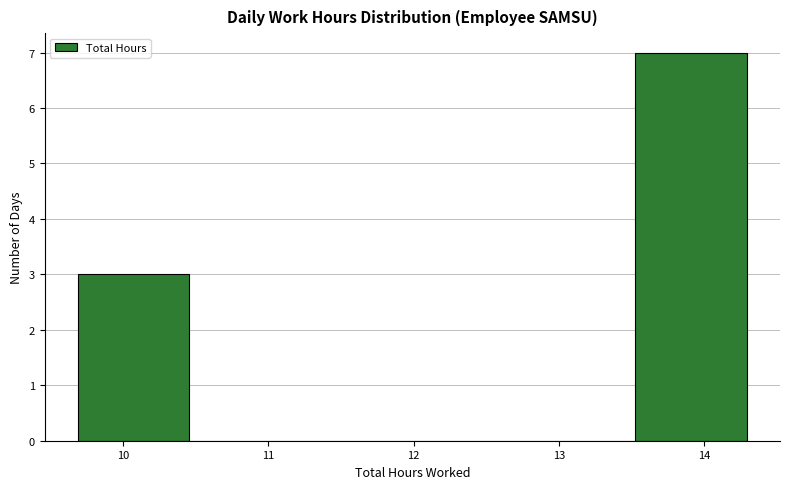

What is the height of the bar covering 13.5 to 14.3 on the x-axis? Neither the bar edges nor the heights are printed on the chart, so give them approximately, as read against the axes.

7